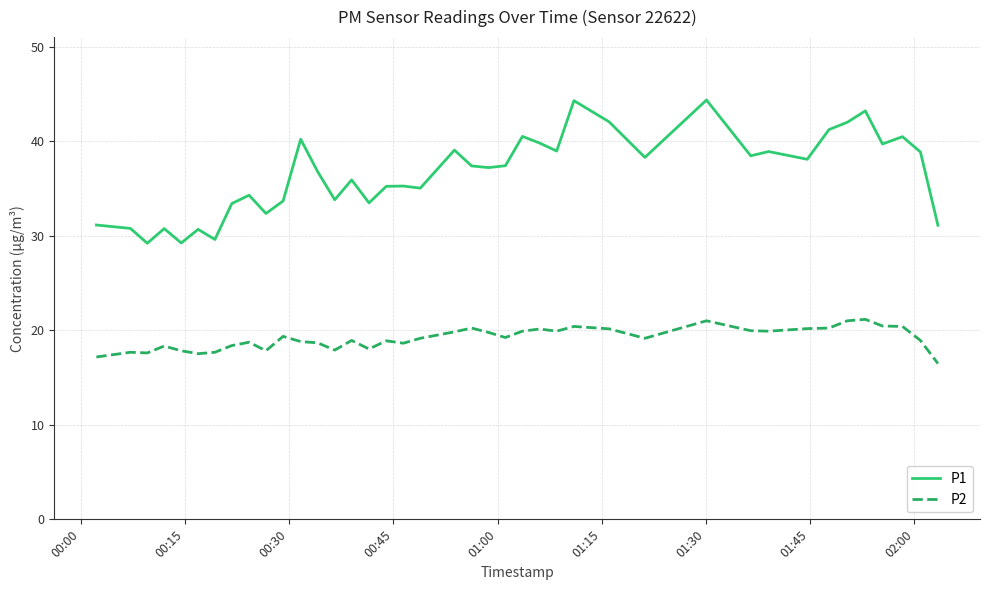

Does the chart display data point markers on the line(s)?

No